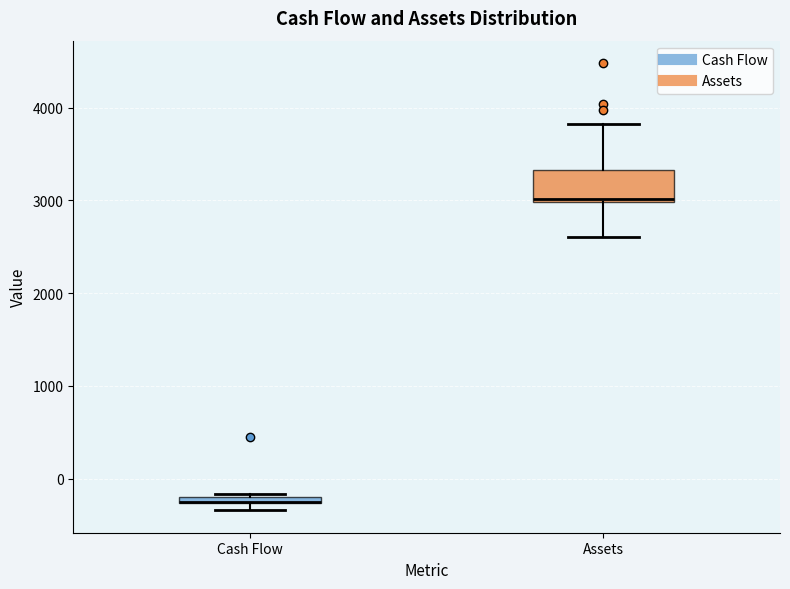

Comparing the boxes themselves (not the whiskers), which one is the tallest?

Assets